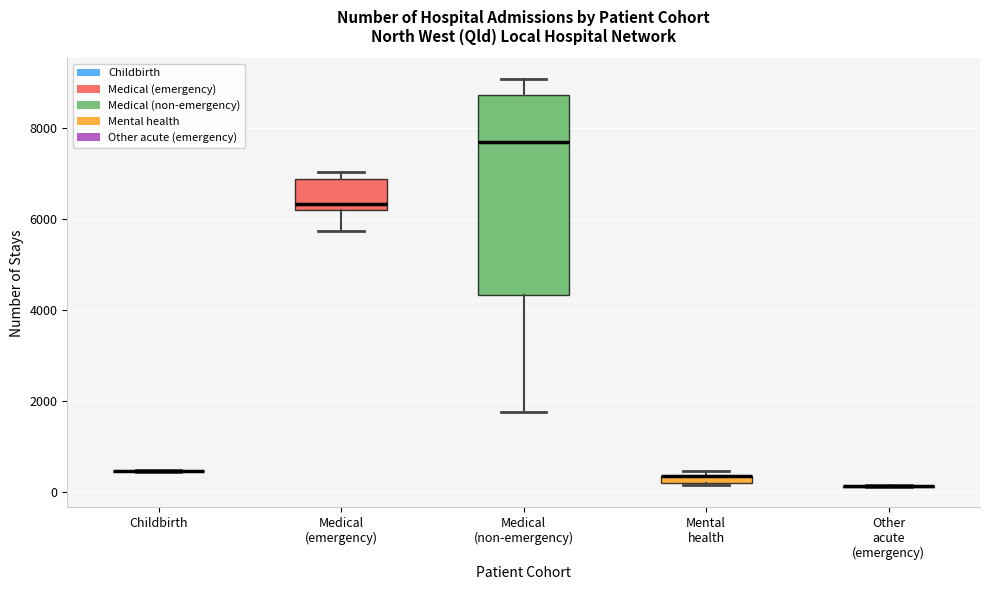

Where does the lower whisker of the box for Medical (non-emergency) end on the y-axis? The values are not printed on the chart, so give them approximately, as read against the axis.

1800